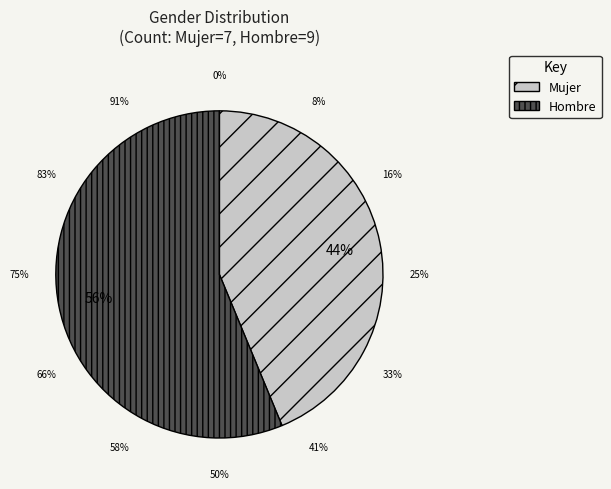

To the nearest percent, what is the average slice percentage?

50%